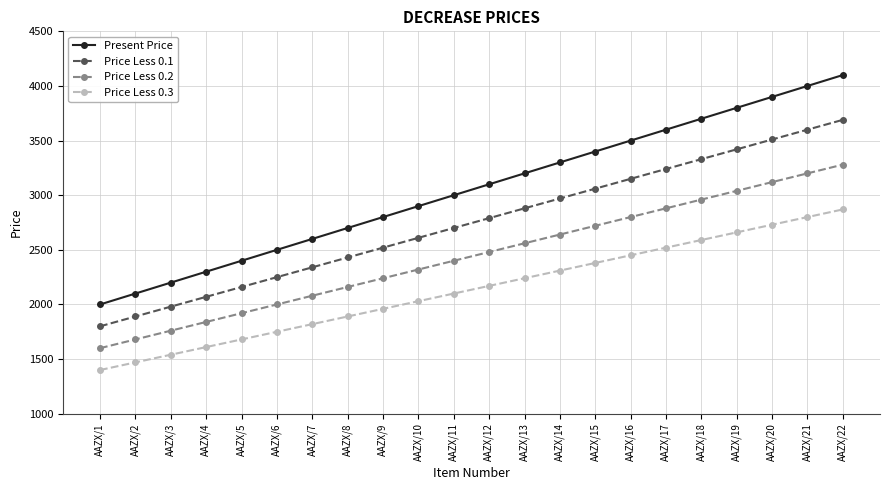

Does the chart have visible grid lines?

Yes